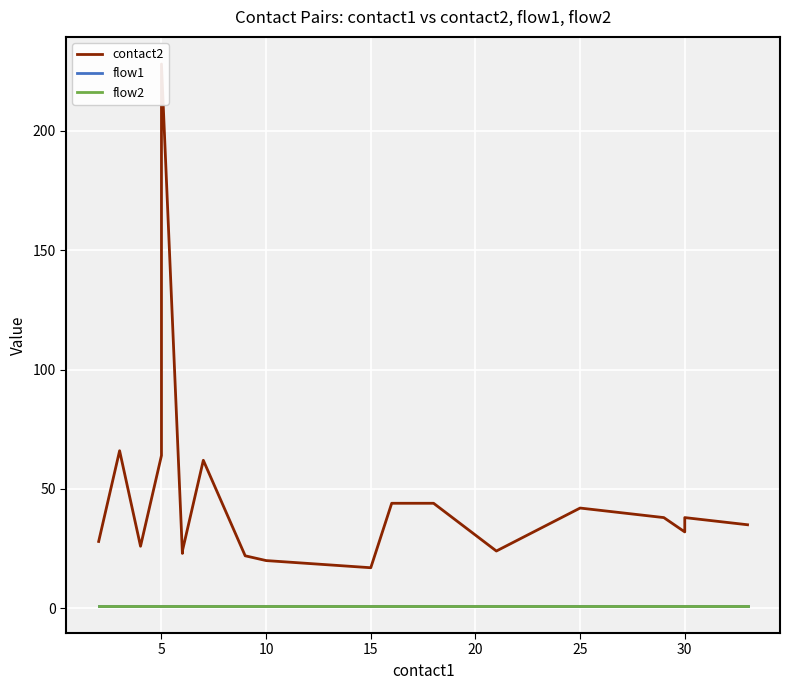

The contact2 series shows 97 at 35. True or false?

False